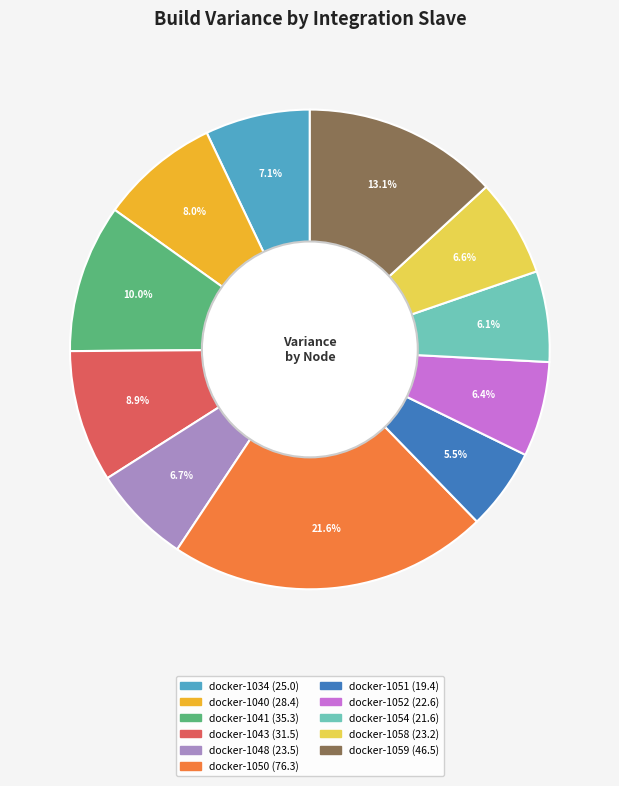

Which slice is the smallest?

docker-1051